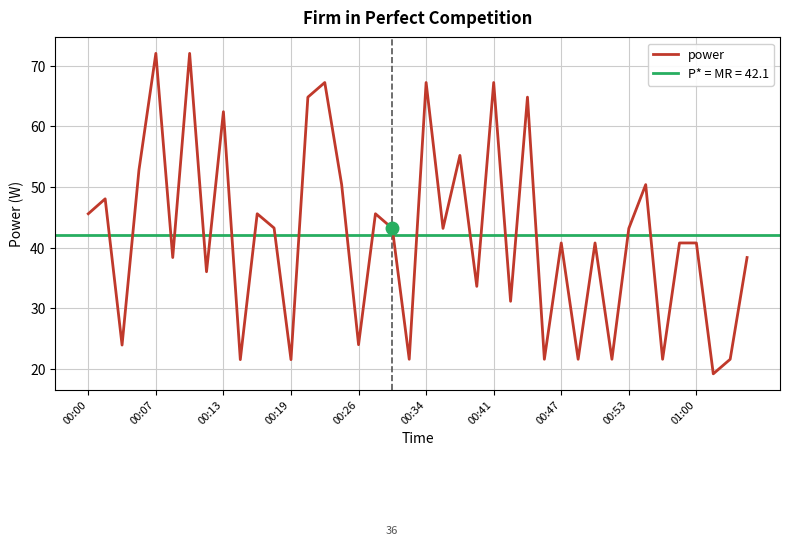

What is the difference between the second highest and second lowest values?

50.5